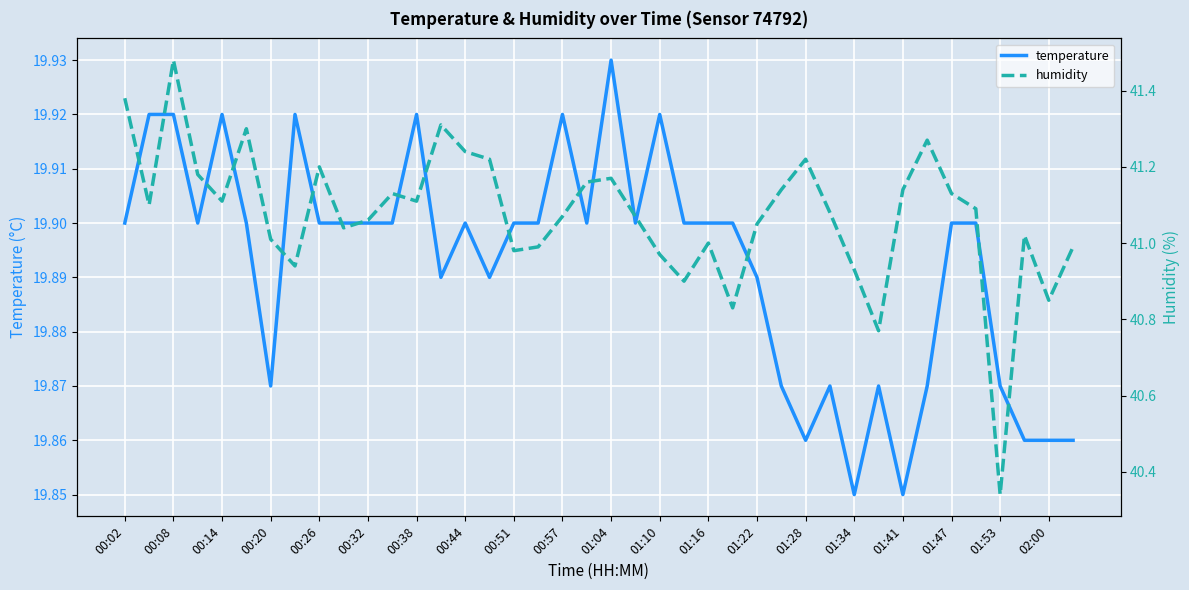

Which series has the largest range (max minus min)?

humidity